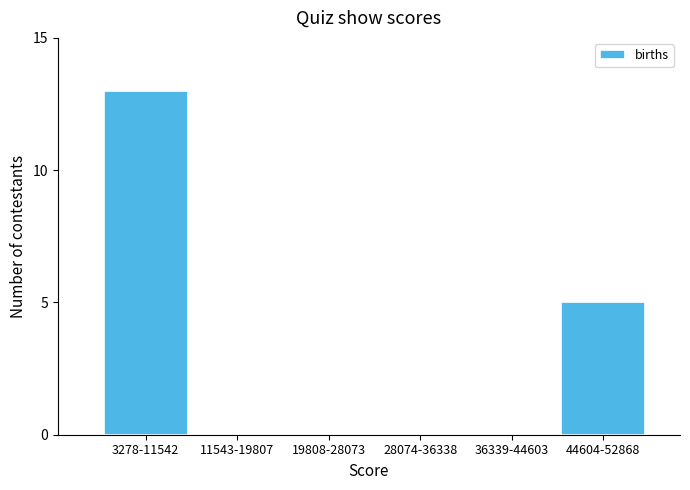

Reading left to right, transcribe all the data shown in this chart.

3278-11542=13	11543-19807=0	19808-28073=0	28074-36338=0	36339-44603=0	44604-52868=5